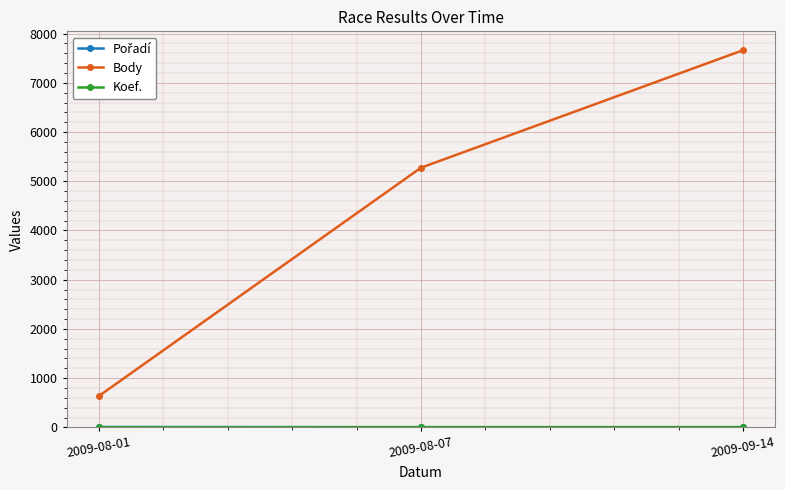

At which category is the sum across all series the highest?

2009-09-14